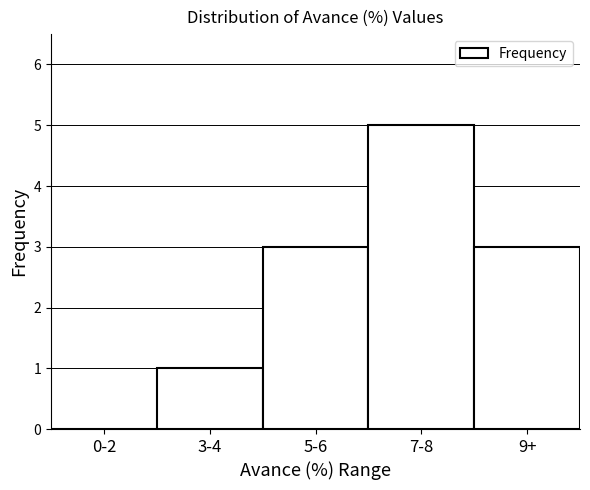

Reading left to right, list all the values displayed in this chart.

0-2=0	3-4=1	5-6=3	7-8=5	9+=3